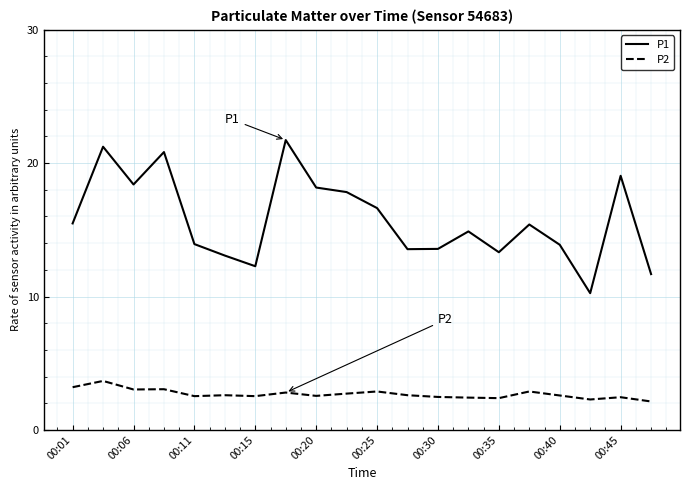

Which series has the largest total across all categories?

P1